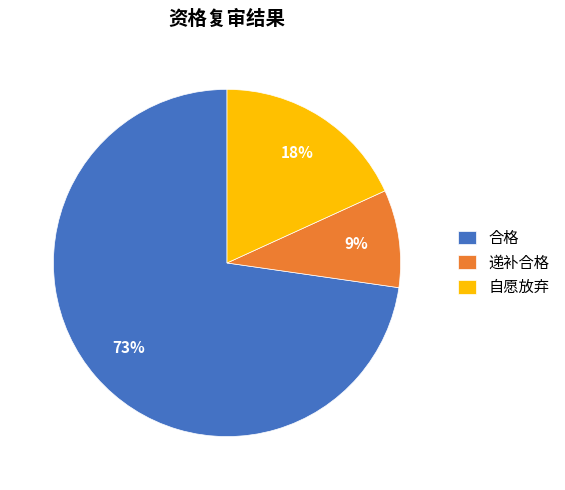

Which category accounts for the majority?

合格